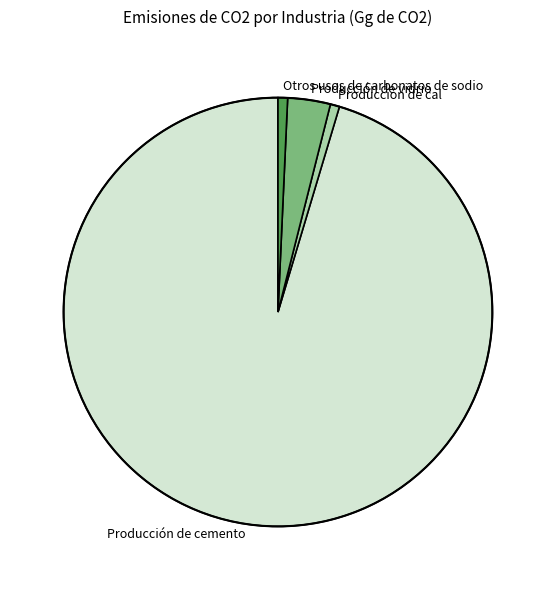

The Producción de cemento slice represents 95% of the pie. True or false?

True